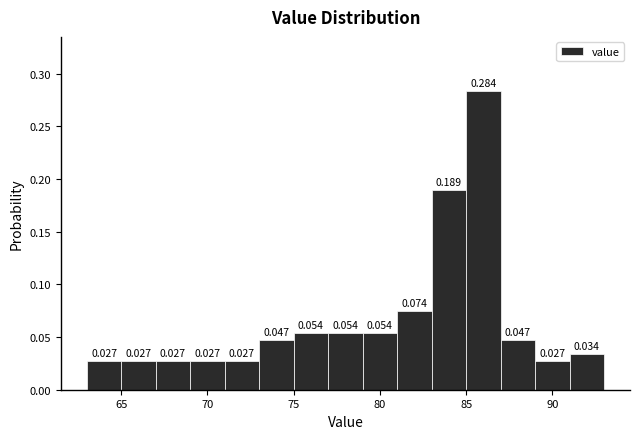

Reading left to right, list every bar in this chart as the range it spans on the x-axis followed by its height.

63 to 65: 0.027
65 to 67: 0.027
67 to 69: 0.027
69 to 71: 0.027
71 to 73: 0.027
73 to 75: 0.047
75 to 77: 0.054
77 to 79: 0.054
79 to 81: 0.054
81 to 83: 0.074
83 to 85: 0.189
85 to 87: 0.284
87 to 89: 0.047
89 to 91: 0.027
91 to 93: 0.034